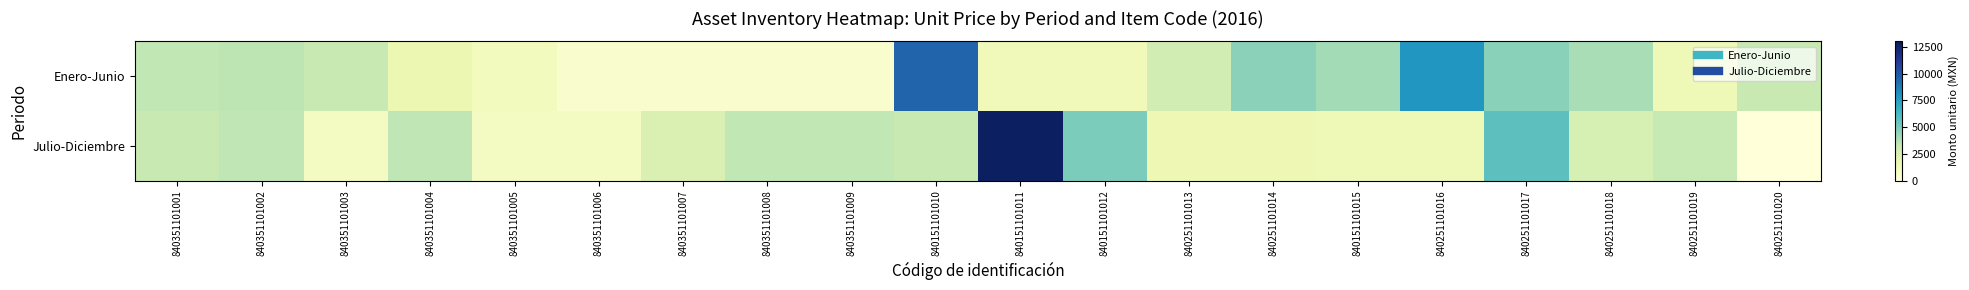

Which series has the widest spread of values?

Julio-Diciembre